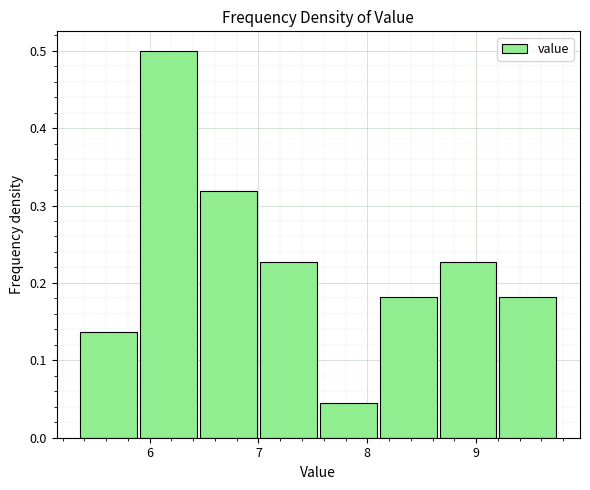

Reading left to right, transcribe this chart: for each bar, give the range it covers on the x-axis and its height. Neither the bar edges nor the heights are printed on the chart, so give them approximately, as read against the axes.

5.35 to 5.90: 0.14
5.90 to 6.45: 0.50
6.45 to 7.00: 0.32
7.00 to 7.55: 0.23
7.55 to 8.10: 0.05
8.10 to 8.65: 0.18
8.65 to 9.20: 0.23
9.20 to 9.75: 0.18